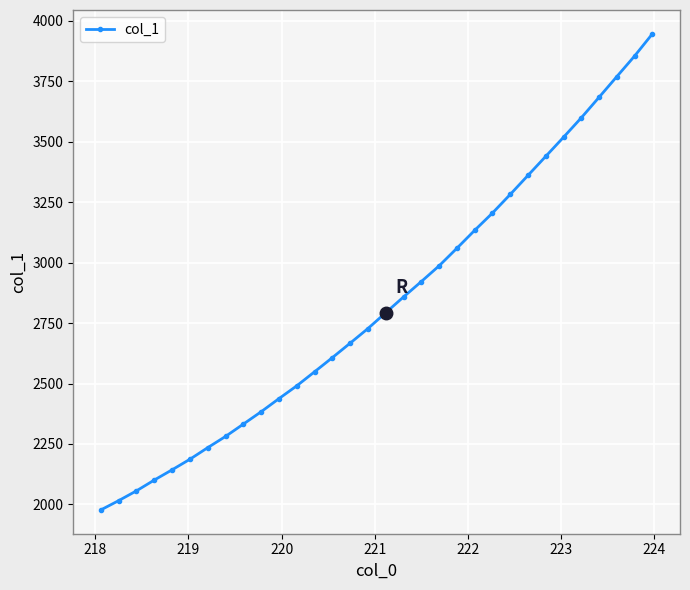

What is the value of the 16th point from the left?

2727.3